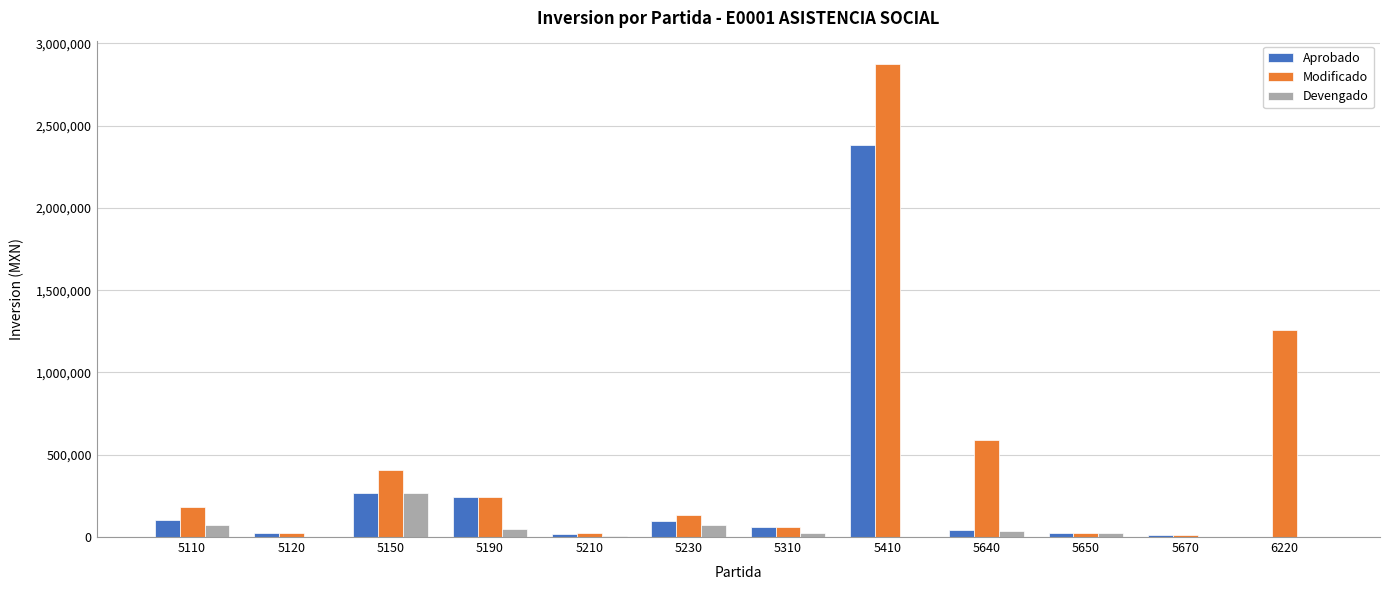

What is the highest value of the Devengado series?

265607.0